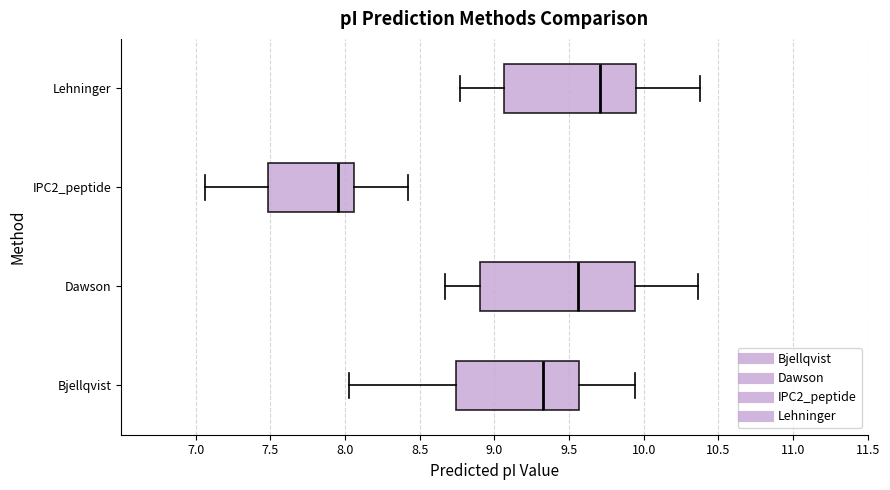

Reading bottom to top, transcribe this box plot: for each box, give where its median line is, the range the box spans, and where its two whiskers end, as read against the x-axis. The values are not printed on the chart, so give them approximately, as read against the axis.

Bjellqvist: median 9.35, box 8.75 to 9.55, whiskers 8.00 to 9.95
Dawson: median 9.55, box 8.90 to 9.95, whiskers 8.65 to 10.35
IPC2_peptide: median 7.95, box 7.50 to 8.05, whiskers 7.05 to 8.40
Lehninger: median 9.70, box 9.05 to 9.95, whiskers 8.75 to 10.40